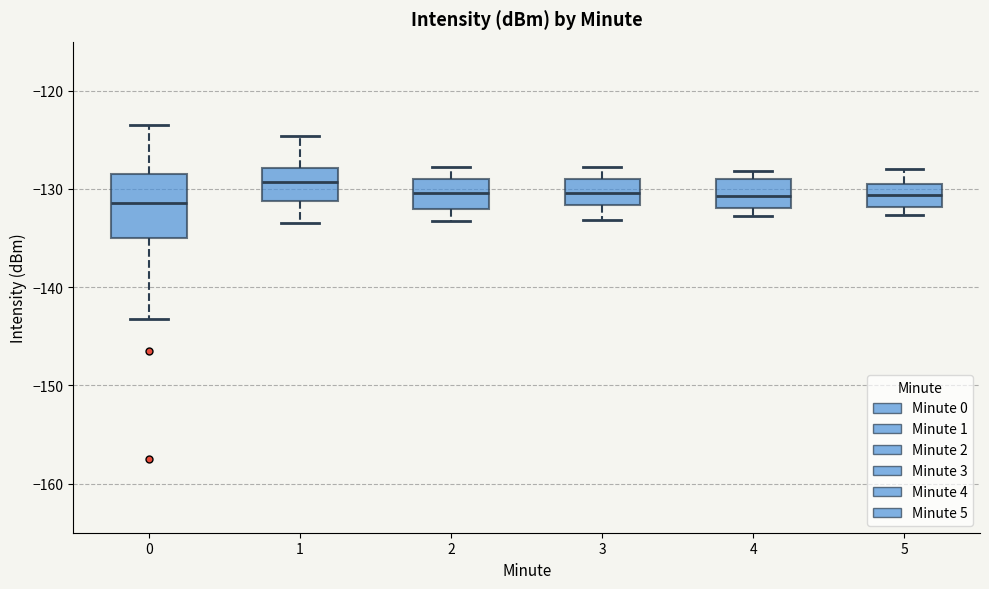

Reading left to right, transcribe this box plot: for each box, give where its median line is, the range the box spans, and where its two whiskers end, as read against the y-axis. The values are not printed on the chart, so give them approximately, as read against the axis.

0: median -131, box -135 to -128, whiskers -143 to -124
1: median -129, box -131 to -128, whiskers -133 to -125
2: median -130, box -132 to -129, whiskers -133 to -128
3: median -130, box -132 to -129, whiskers -133 to -128
4: median -131, box -132 to -129, whiskers -133 to -128
5: median -131, box -132 to -129, whiskers -133 to -128